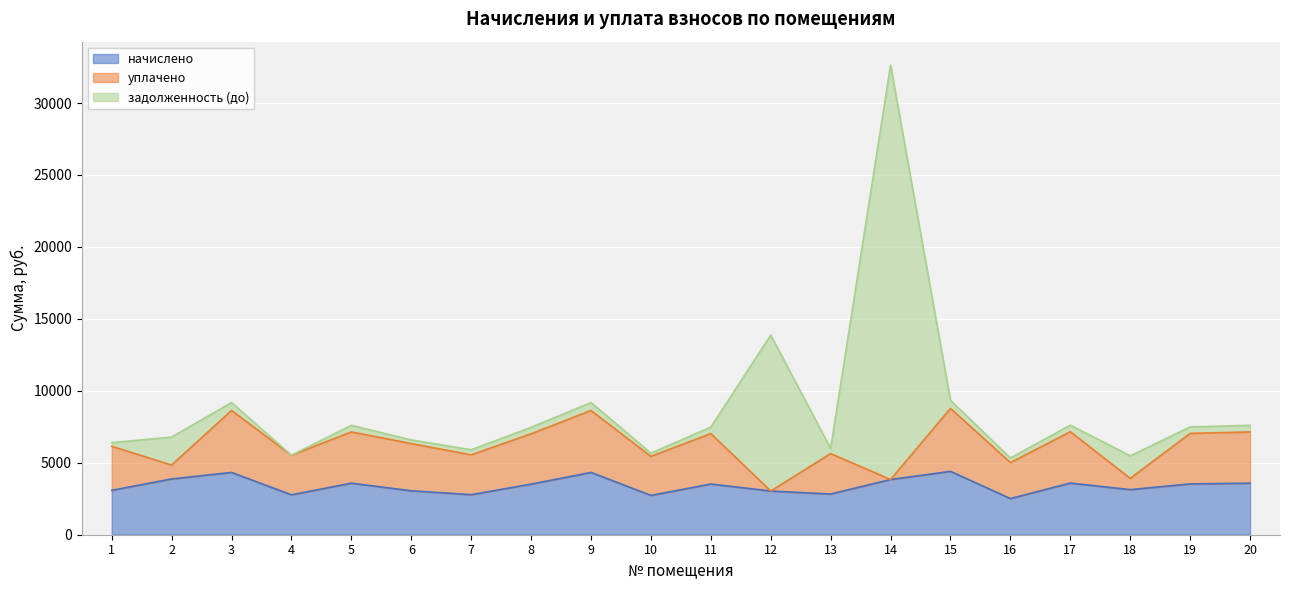

Which series has the widest spread of values?

задолженность (до)